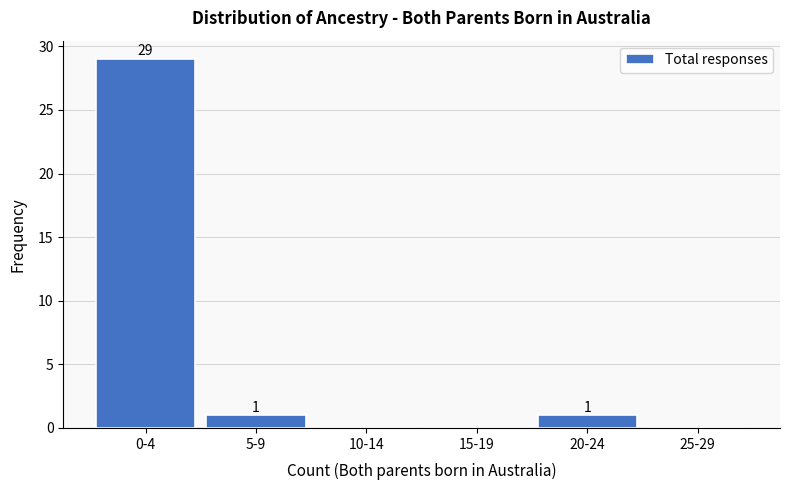

Reading left to right, list all the values displayed in this chart.

0-4=29	5-9=1	10-14=0	15-19=0	20-24=1	25-29=0